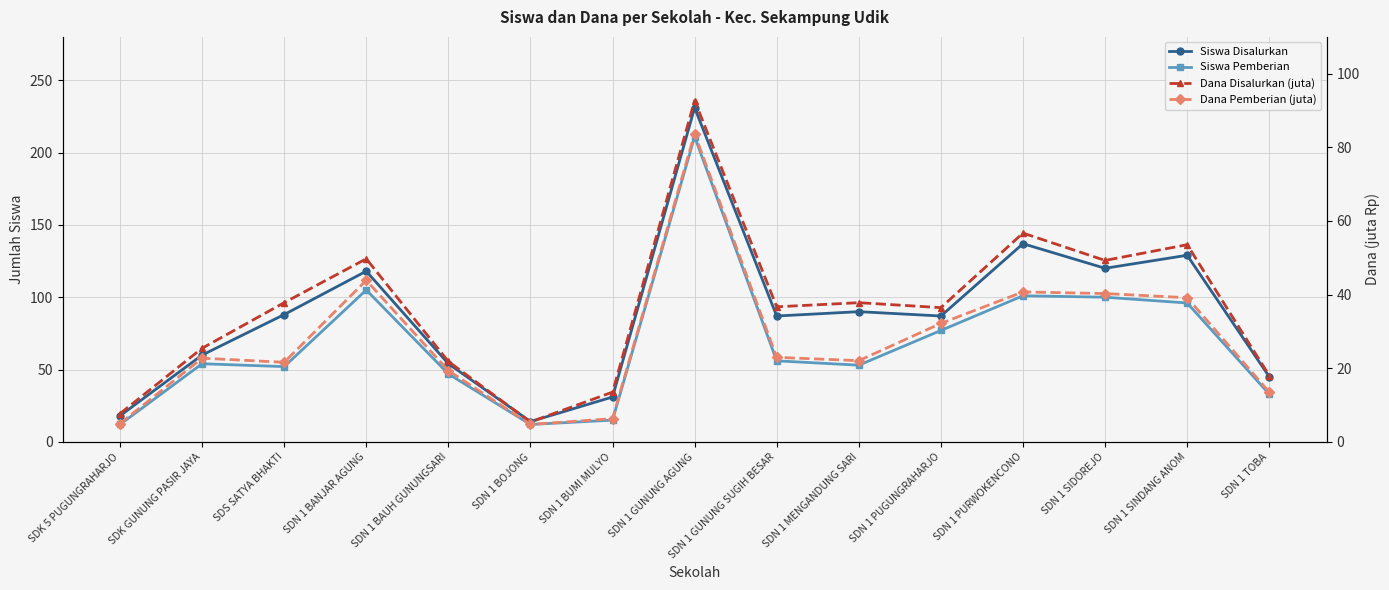

At which label does Siswa Disalurkan reach its minimum?

SDN 1 BOJONG